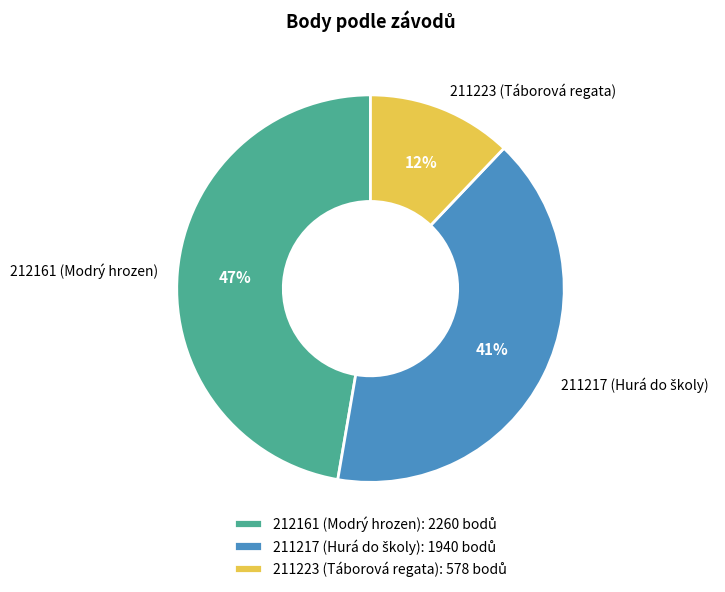

To the nearest percent, what is the average slice percentage?

33%